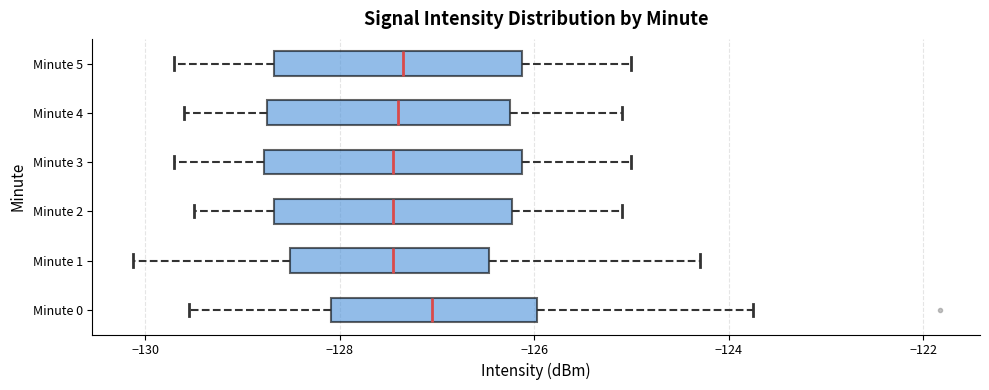

Which box has the furthest to the right median line?

Minute 0